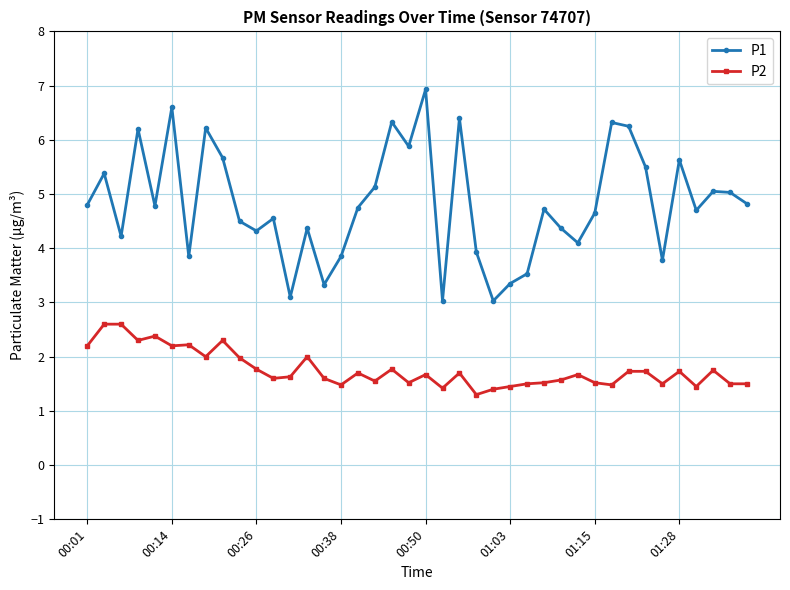

What is the value of the P1 point at the 25th from the left?

3.0